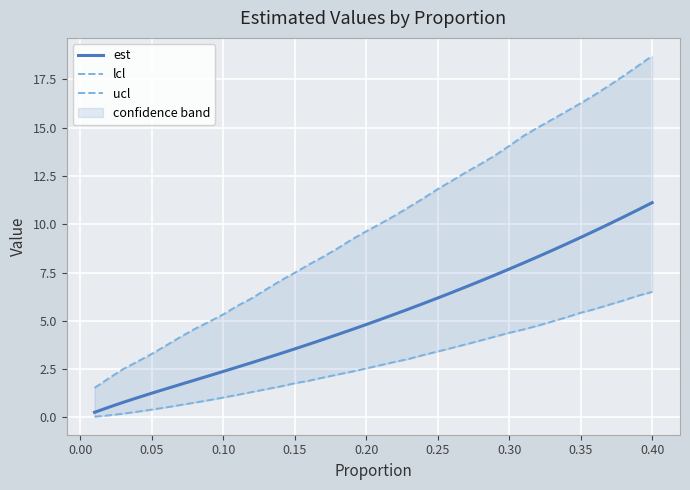

True or false: lcl and est cross at least once.

False